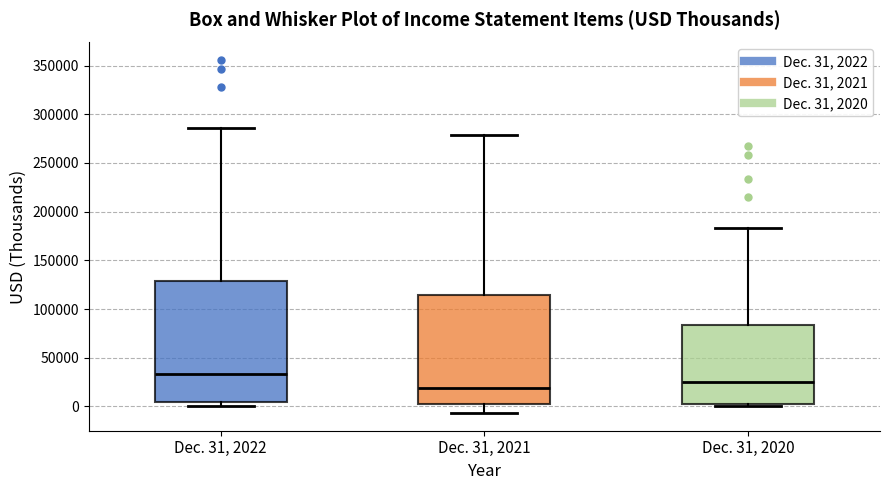

Comparing the boxes themselves (not the whiskers), which one is the tallest?

Dec. 31, 2022